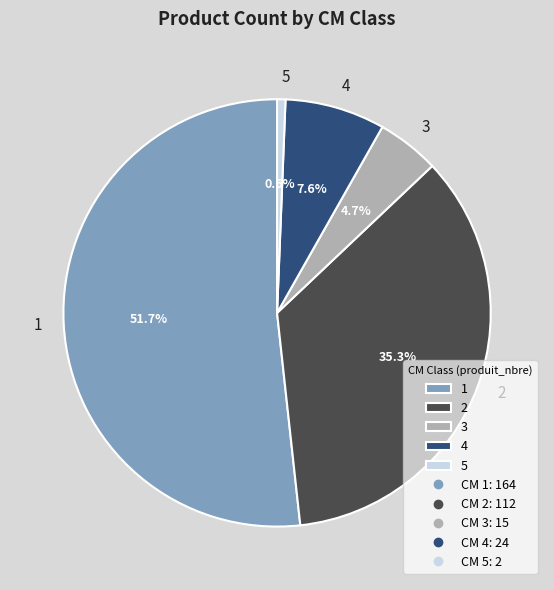

True or false: 1 accounts for 52% of the total.

True